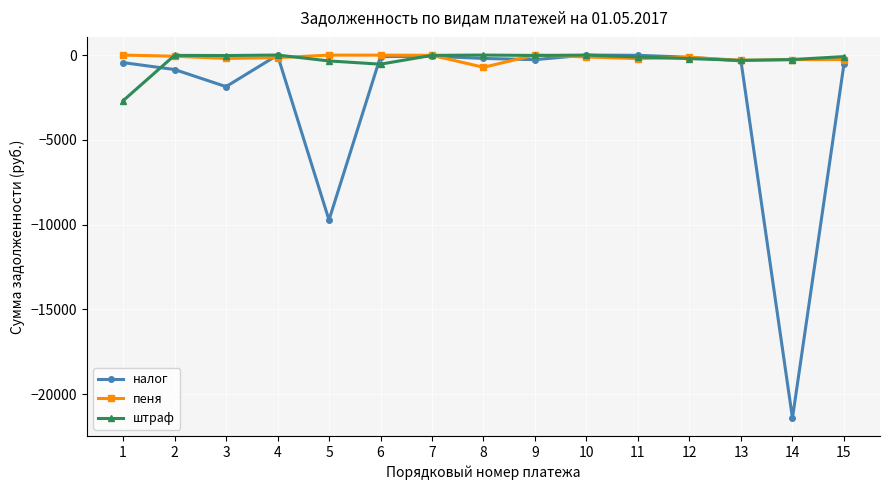

The value of налог at 15 is -539.6. True or false?

True